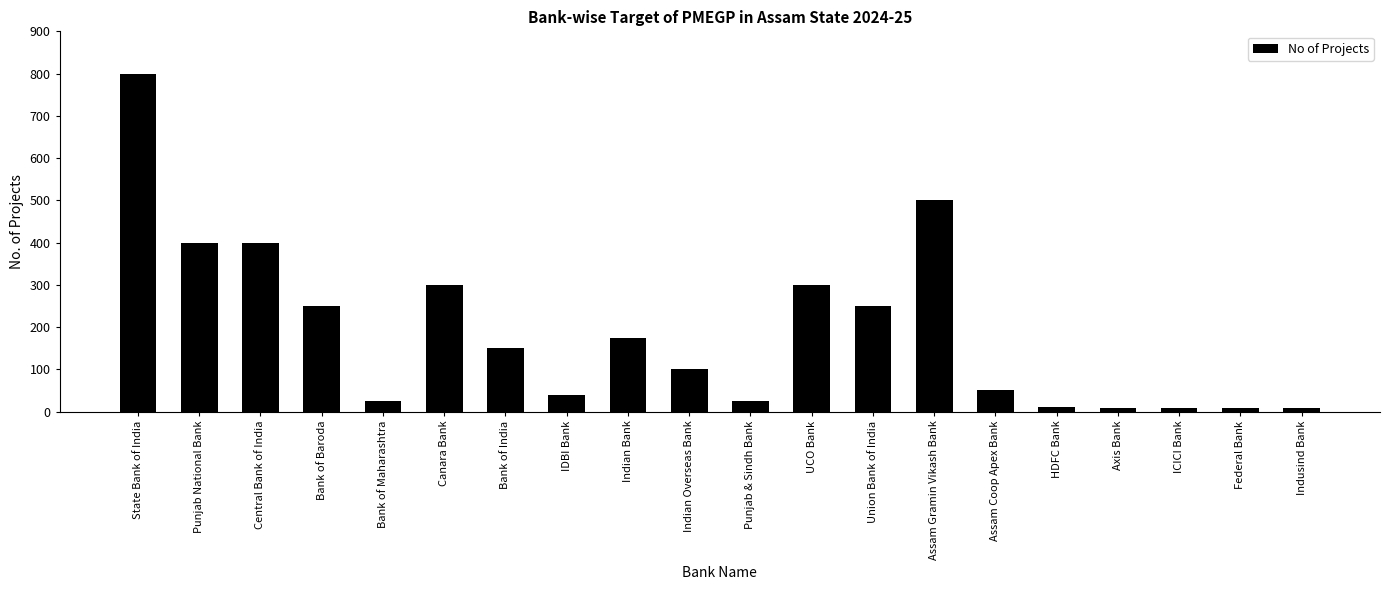

How many series are shown in this chart?

1